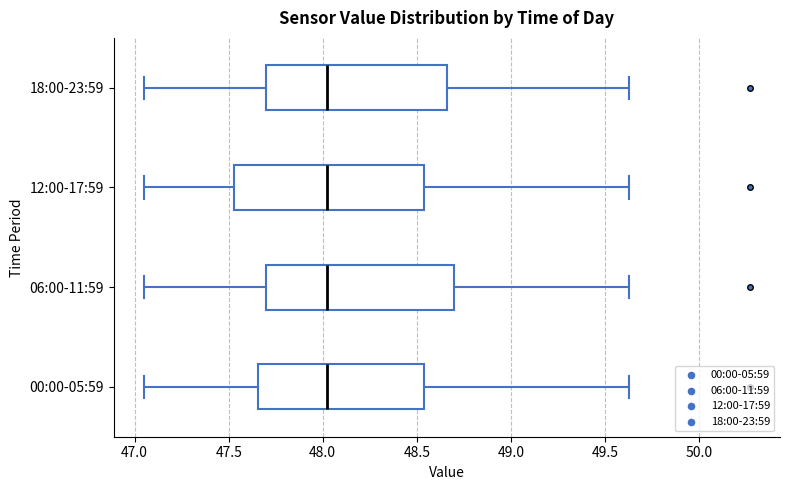

Reading bottom to top, transcribe this box plot: for each box, give where its median line is, the range the box spans, and where its two whiskers end, as read against the x-axis. The values are not printed on the chart, so give them approximately, as read against the axis.

00:00-05:59: median 48.00, box 47.65 to 48.55, whiskers 47.05 to 49.65
06:00-11:59: median 48.00, box 47.70 to 48.70, whiskers 47.05 to 49.65
12:00-17:59: median 48.00, box 47.55 to 48.55, whiskers 47.05 to 49.65
18:00-23:59: median 48.00, box 47.70 to 48.65, whiskers 47.05 to 49.65